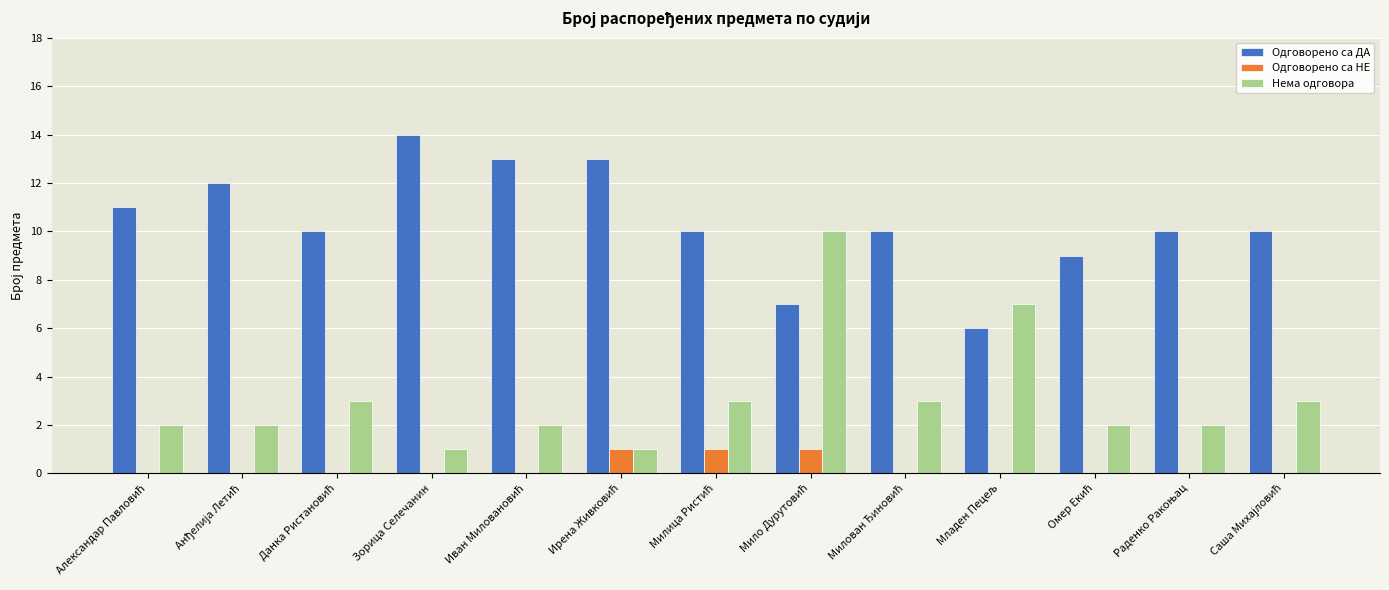

What are all the series names shown in the legend?

Одговорено са ДА, Одговорено са НЕ, Нема одговора